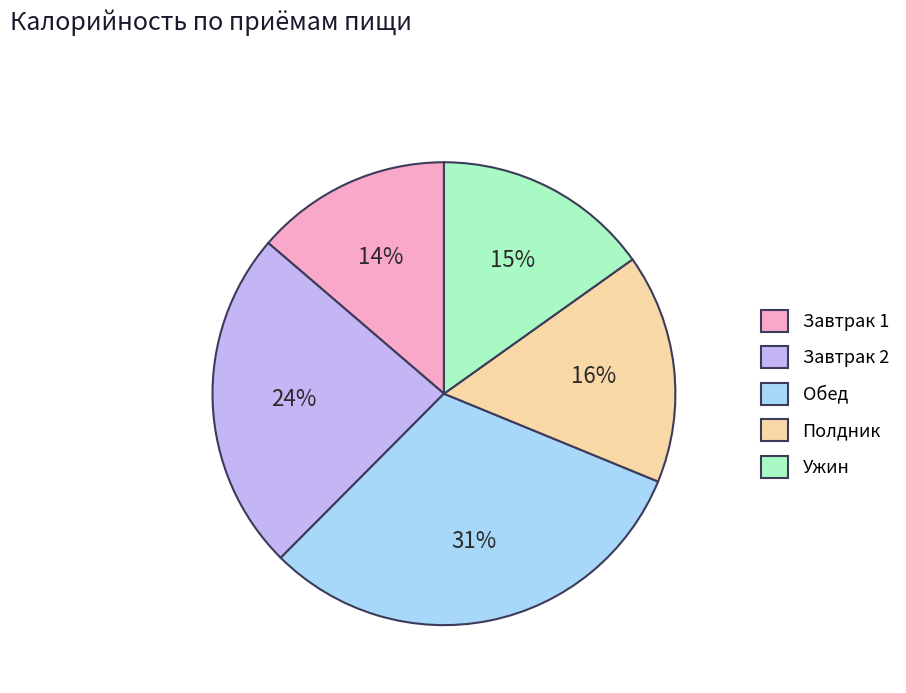

To the nearest percent, what percentage of the pie is Полдник?

16%